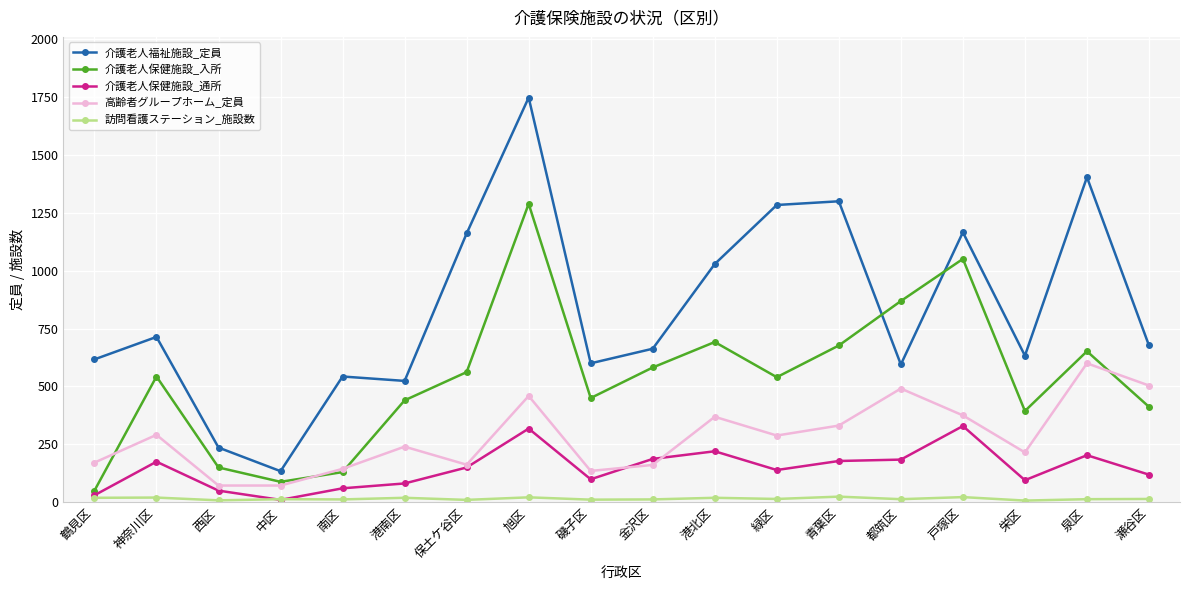

True or false: 介護老人福祉施設_定員 and 介護老人保健施設_通所 intersect in this chart.

False